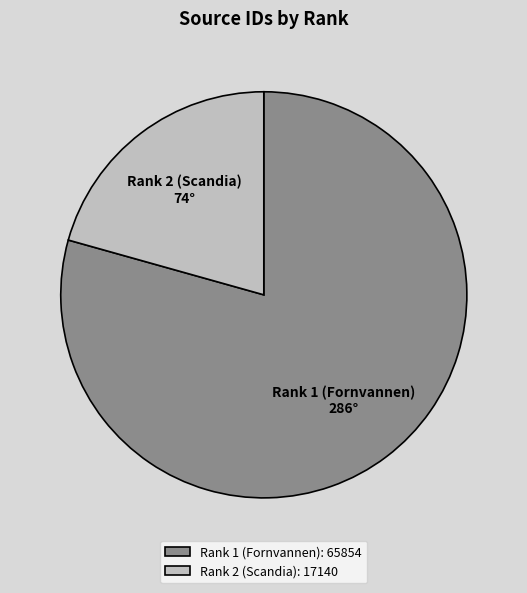

Count the number of slices in the pie.

2